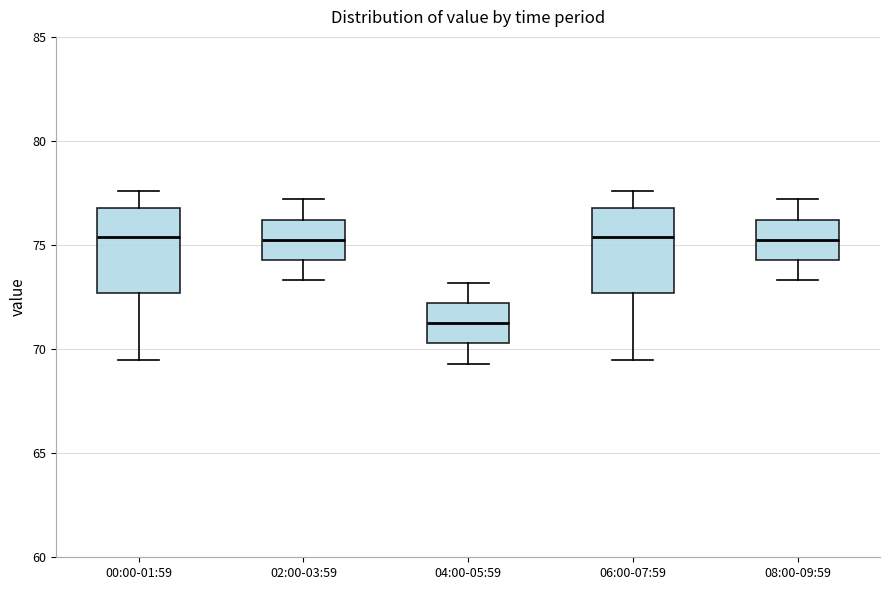

Reading left to right, transcribe this box plot: for each box, give where its median line is, the range the box spans, and where its two whiskers end, as read against the y-axis. The values are not printed on the chart, so give them approximately, as read against the axis.

00:00-01:59: median 75.5, box 72.5 to 77.0, whiskers 69.5 to 77.5
02:00-03:59: median 75.5, box 74.5 to 76.0, whiskers 73.5 to 77.0
04:00-05:59: median 71.5, box 70.5 to 72.0, whiskers 69.5 to 73.0
06:00-07:59: median 75.5, box 72.5 to 77.0, whiskers 69.5 to 77.5
08:00-09:59: median 75.5, box 74.5 to 76.0, whiskers 73.5 to 77.0